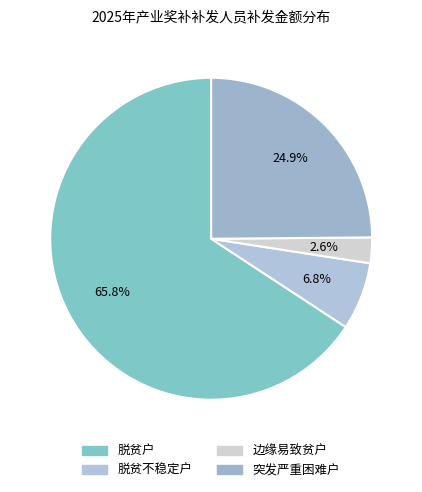

Which category has the smallest portion of the pie?

边缘易致贫户